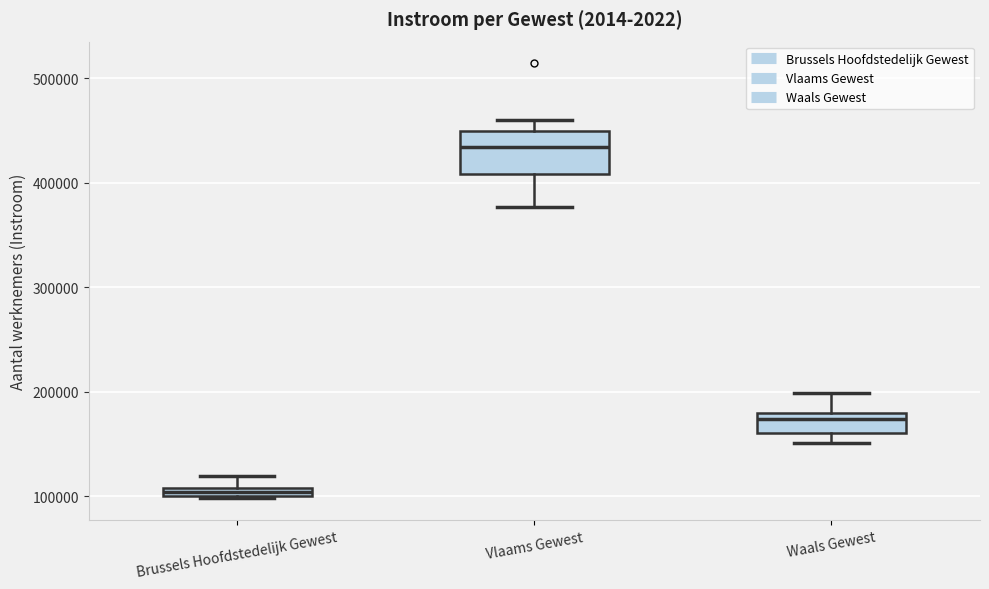

Where is the upper edge of the box for Brussels Hoofdstedelijk Gewest on the y-axis? The values are not printed on the chart, so give them approximately, as read against the axis.

110000